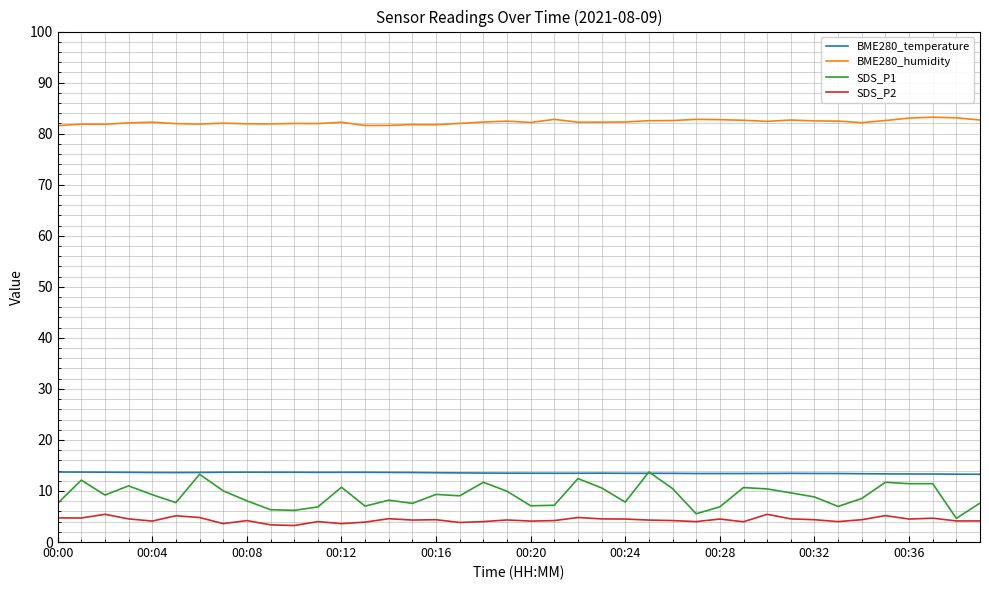

What is the difference between the second highest and second lowest values in the BME280_humidity series?

1.5